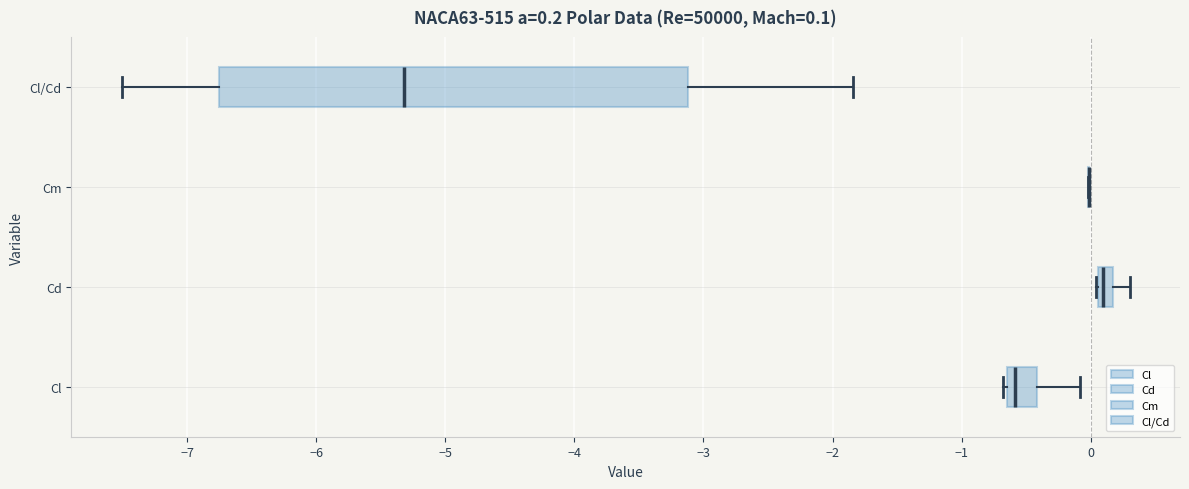

Comparing the boxes themselves (not the whiskers), which one is the widest?

Cl/Cd